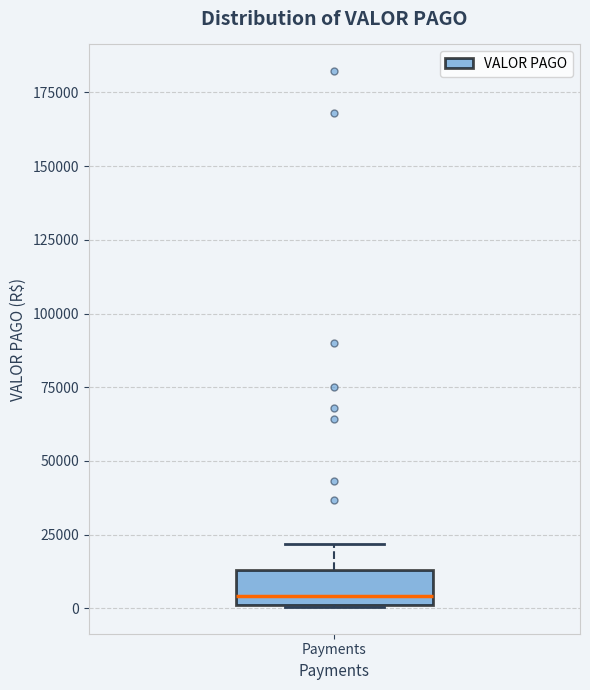

Transcribe this box plot: give where the median line is, the range the box spans, and where the two whiskers end, as read against the y-axis. The values are not printed on the chart, so give them approximately, as read against the axis.

median 5000, box 0 to 15000, whiskers 0 to 20000